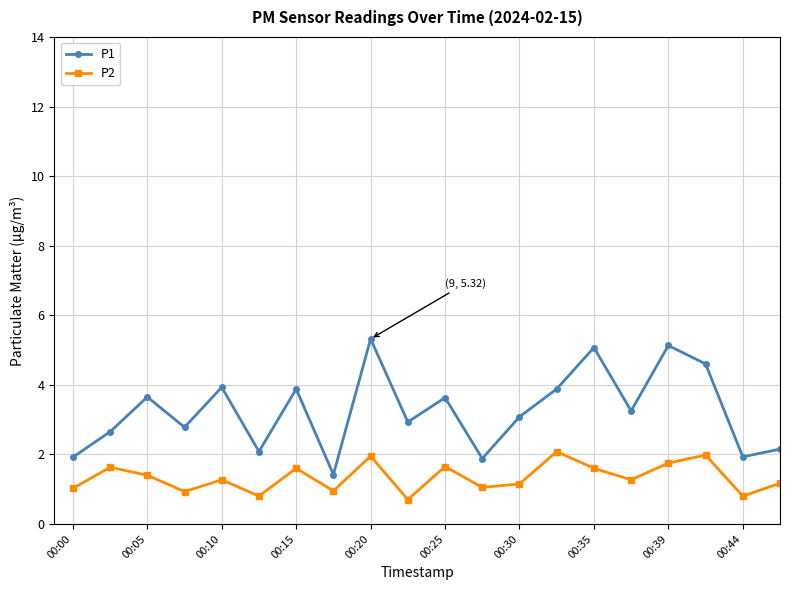

What is the value of the P2 point at the 4th from the left?

0.9